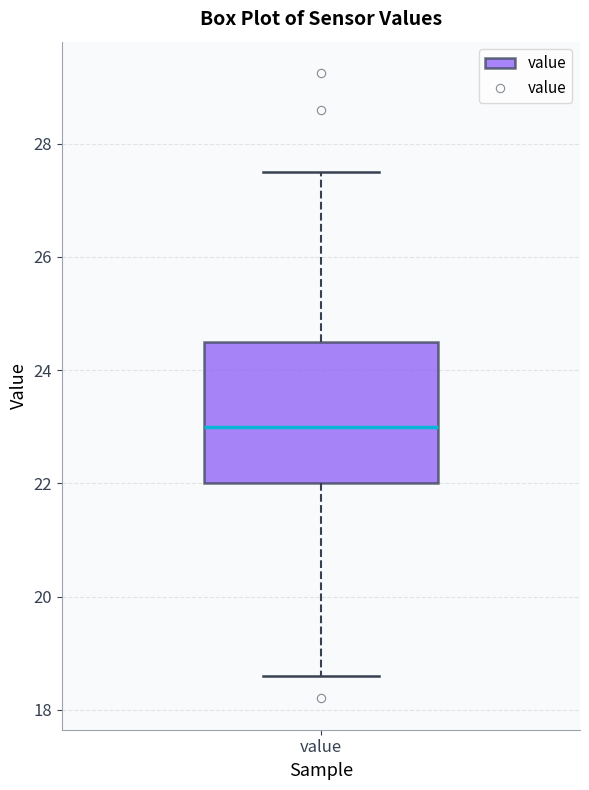

Where does the median line of the box for value sit on the y-axis? The values are not printed on the chart, so give them approximately, as read against the axis.

23.0